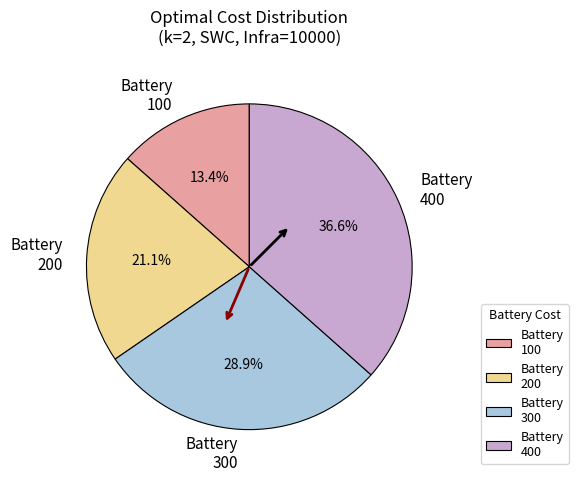

What is the largest slice in the pie chart?

Battery 400